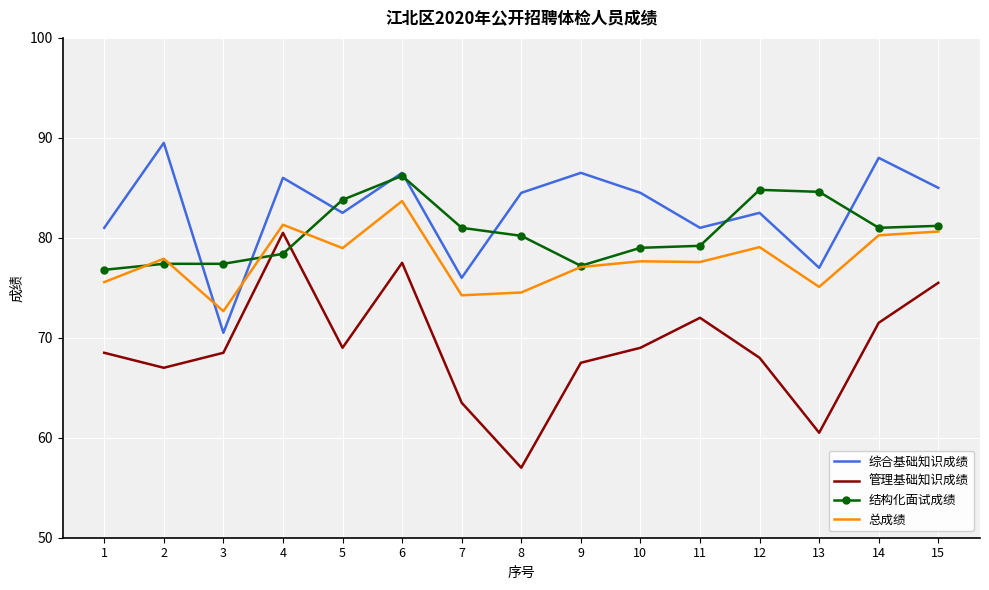

True or false: 管理基础知识成绩 and 综合基础知识成绩 cross at least once.

False